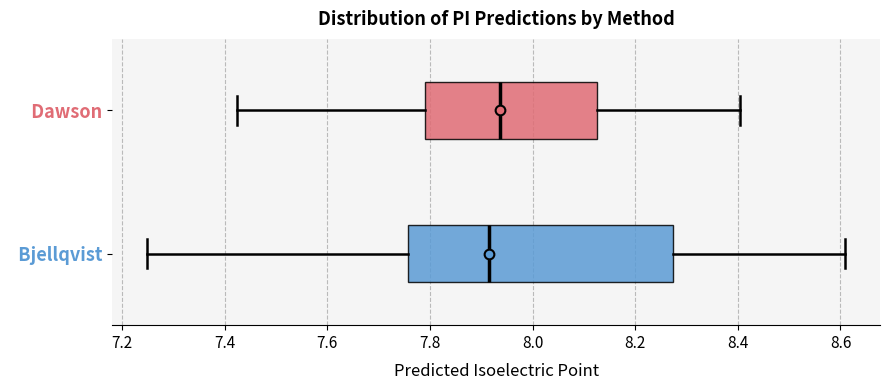

Where does the median line of the box for Dawson sit on the x-axis? The values are not printed on the chart, so give them approximately, as read against the axis.

7.94